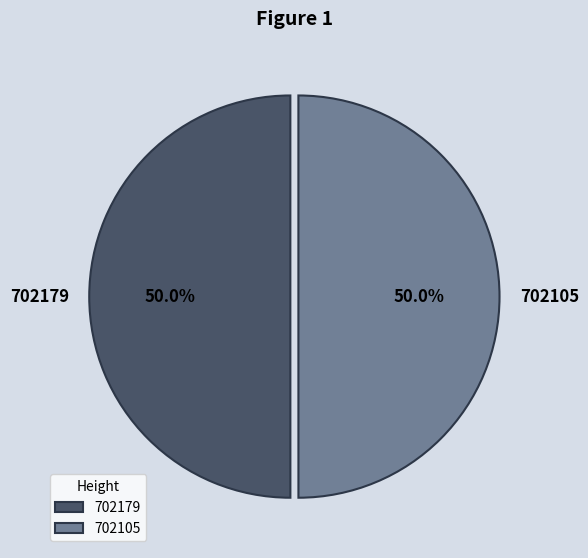

True or false: 702179 accounts for 50% of the total.

True